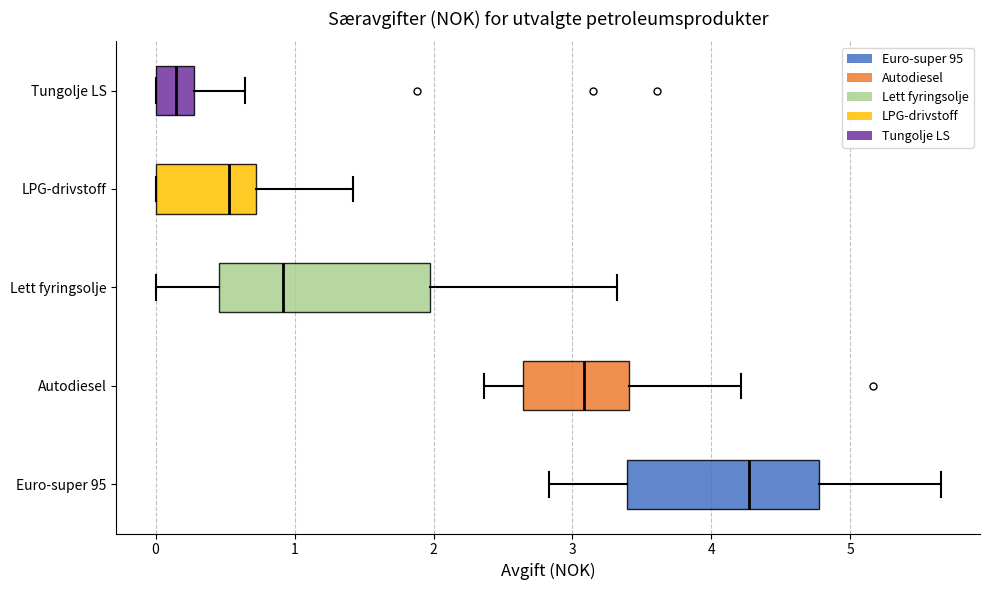

Where does the right whisker of the box for Tungolje LS end on the x-axis? The values are not printed on the chart, so give them approximately, as read against the axis.

0.6